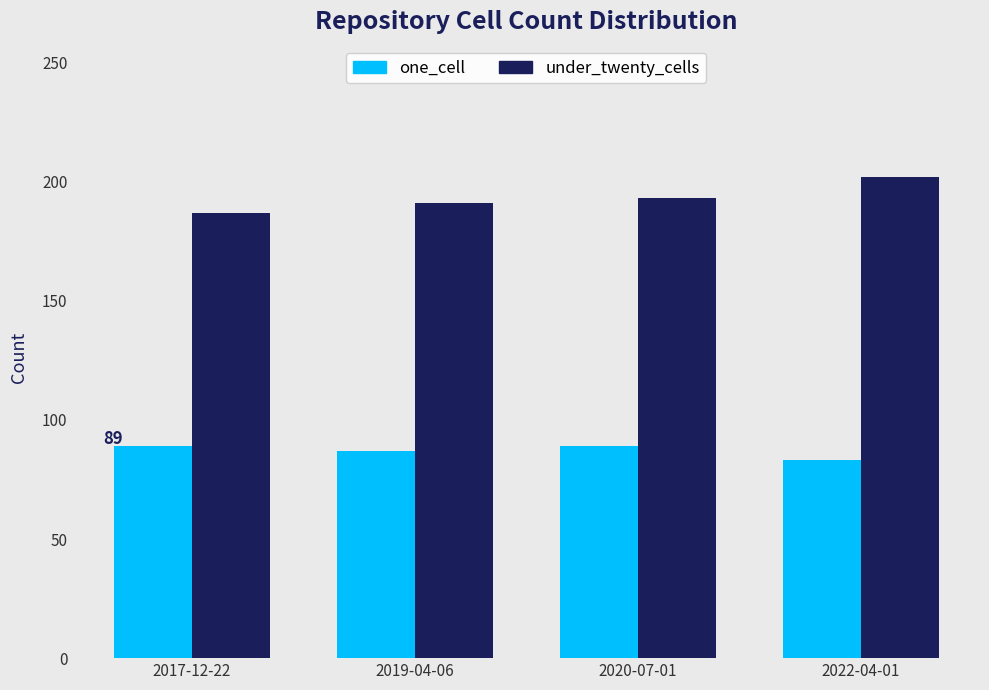

The one_cell series shows 147 at 2017-12-22. True or false?

False